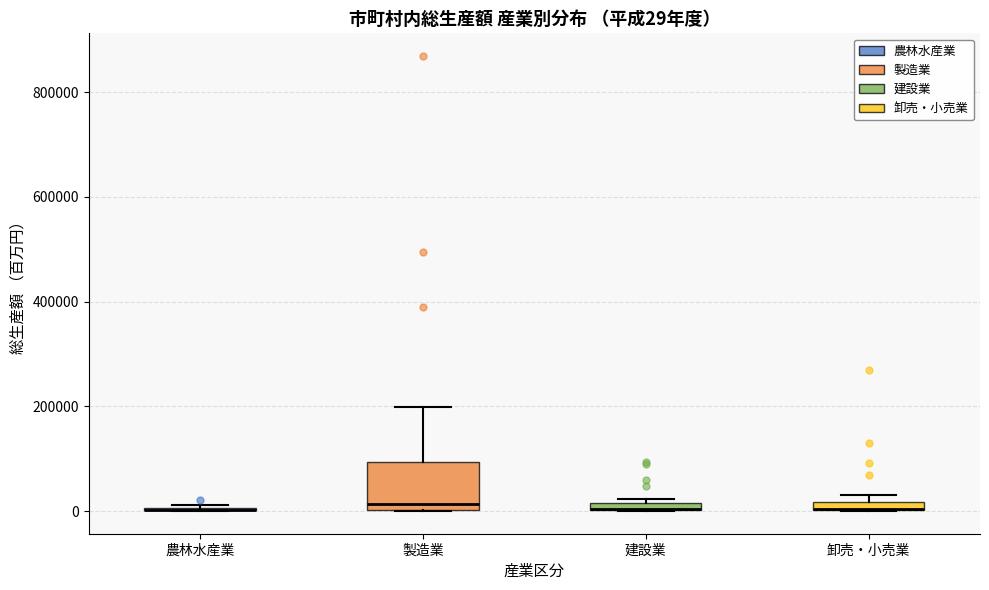

Which box is the tallest, from its lower edge to its upper edge?

製造業